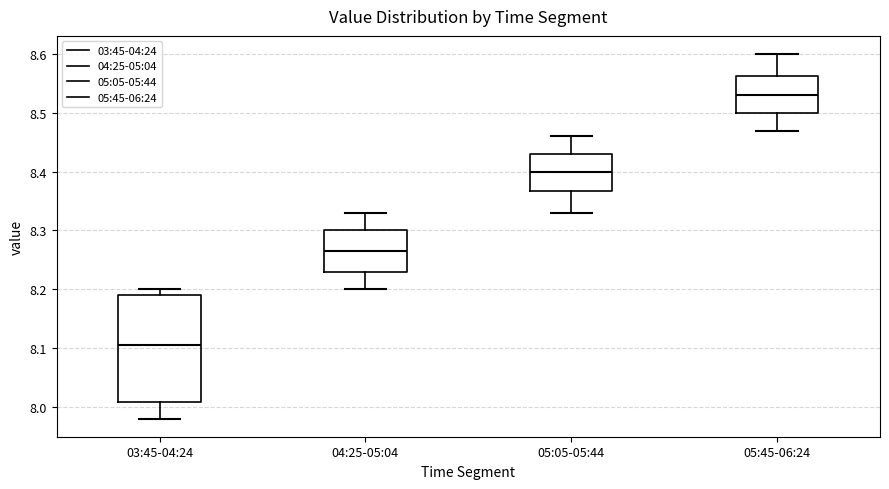

Which box's median line is the highest?

05:45-06:24